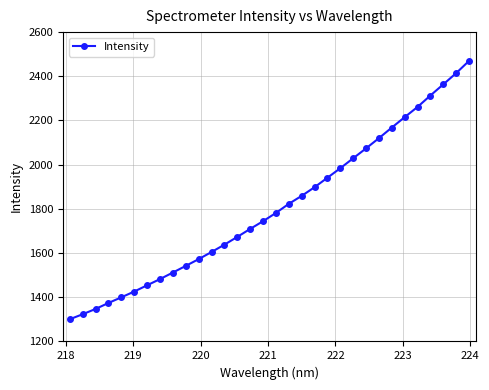

How many data points does each series have?

32